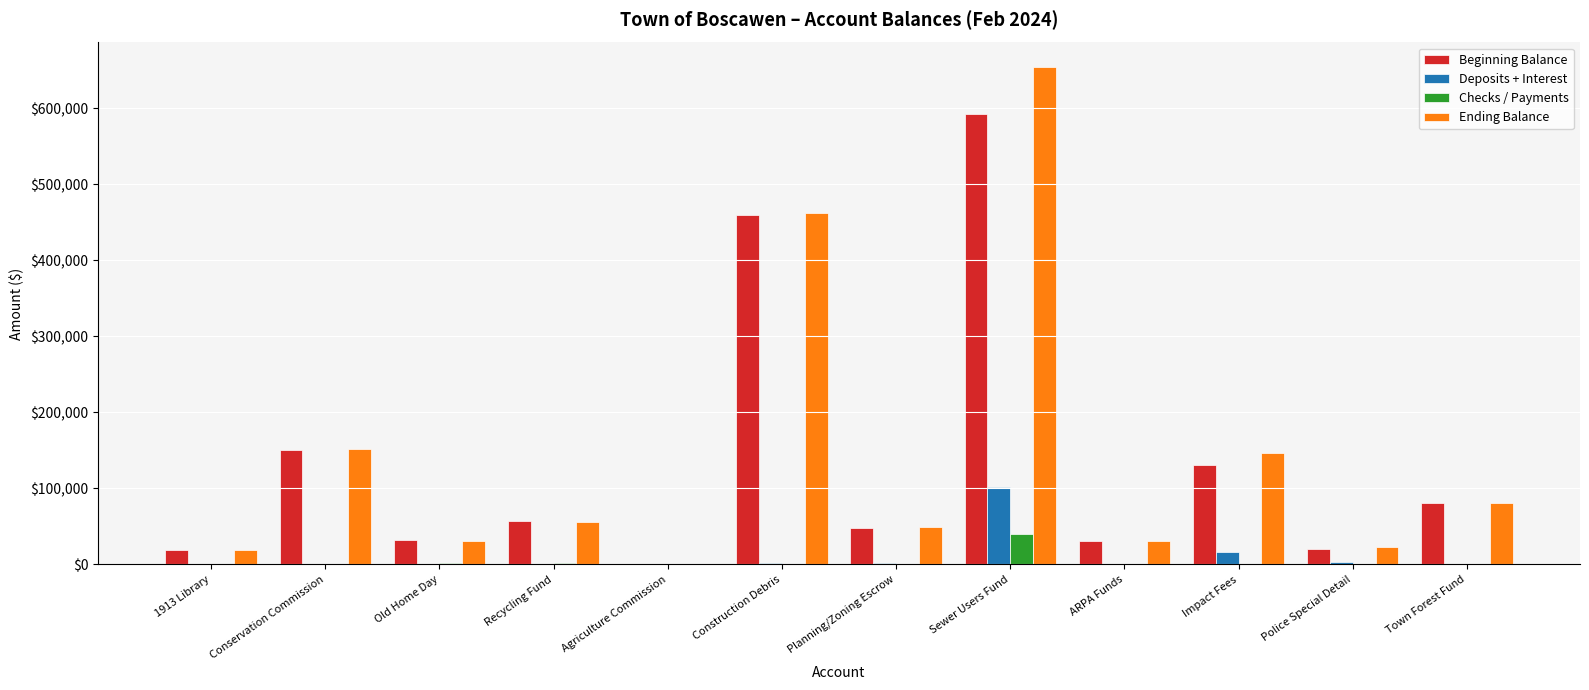

What is the difference between the Beginning Balance values at Impact Fees and Construction Debris?

329004.8